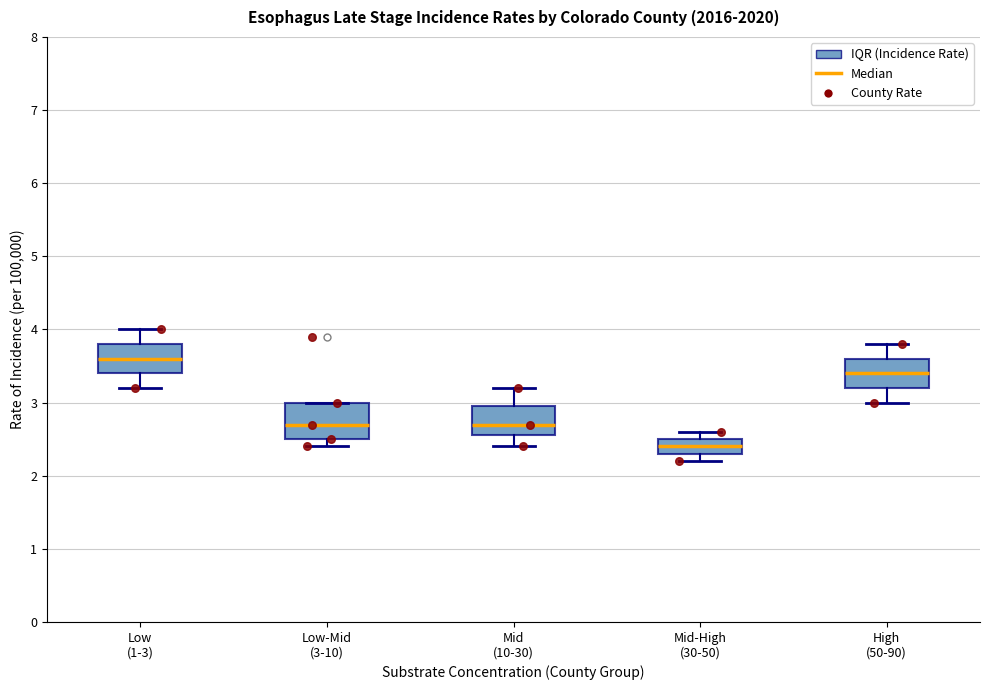

Reading left to right, read every box against the y-axis: the position of its median line, the range the box covers, and the ends of its whiskers. The values are not printed on the chart, so give them approximately, as read against the axis.

Low (1-3): median 3.6, box 3.4 to 3.8, whiskers 3.2 to 4.0
Low-Mid (3-10): median 2.7, box 2.5 to 3.0, whiskers 2.4 to 3.0
Mid (10-30): median 2.7, box 2.6 to 3.0, whiskers 2.4 to 3.2
Mid-High (30-50): median 2.4, box 2.3 to 2.5, whiskers 2.2 to 2.6
High (50-90): median 3.4, box 3.2 to 3.6, whiskers 3.0 to 3.8